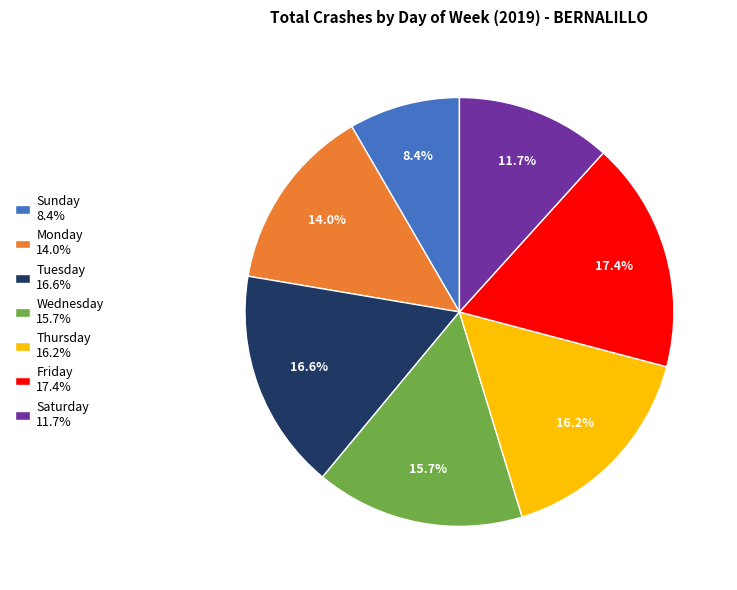

Is there a majority slice in this chart?

No